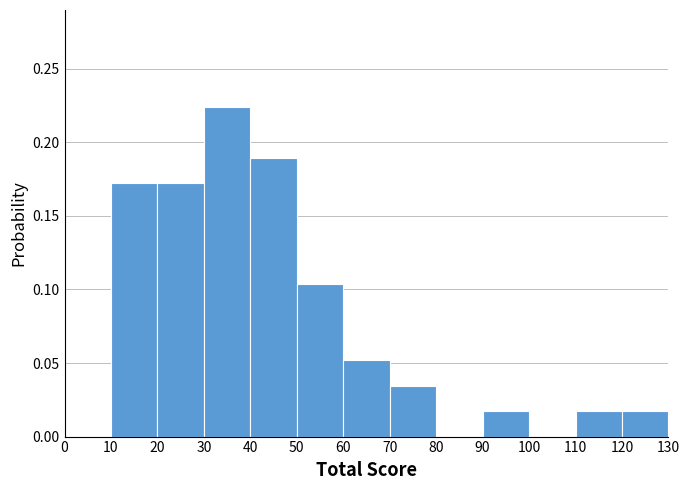

How tall is the bar that spans 20 to 30 on the x-axis? The values are not printed on the chart, so give them approximately, as read against the axis.

0.170